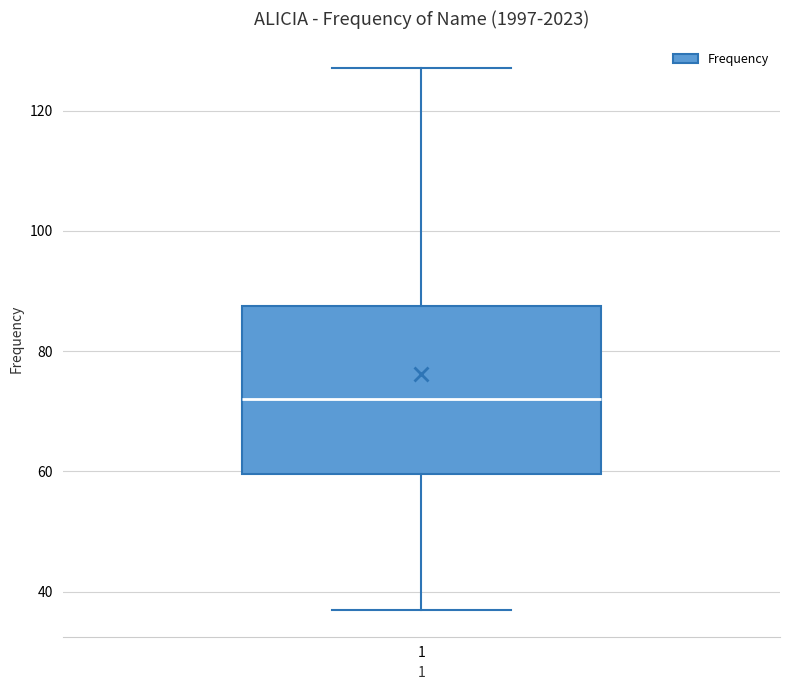

Read this box plot against the y-axis: the position of the median line, the range covered by the box, and the ends of both whiskers. The values are not printed on the chart, so give them approximately, as read against the axis.

median 72, box 60 to 88, whiskers 38 to 128